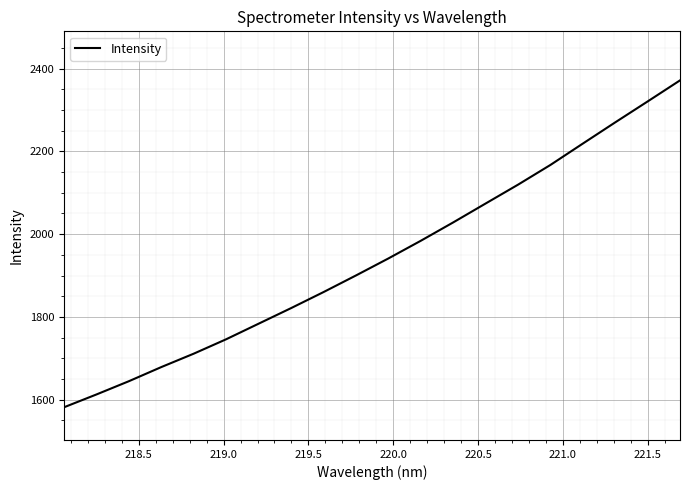

What is the minimum value shown in the chart?

1581.5